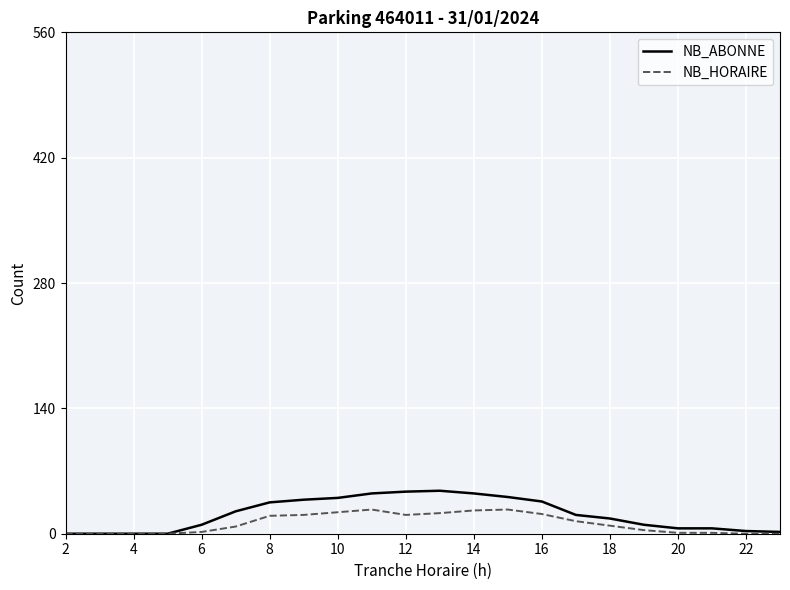

What are all the series names shown in the legend?

NB_ABONNE, NB_HORAIRE